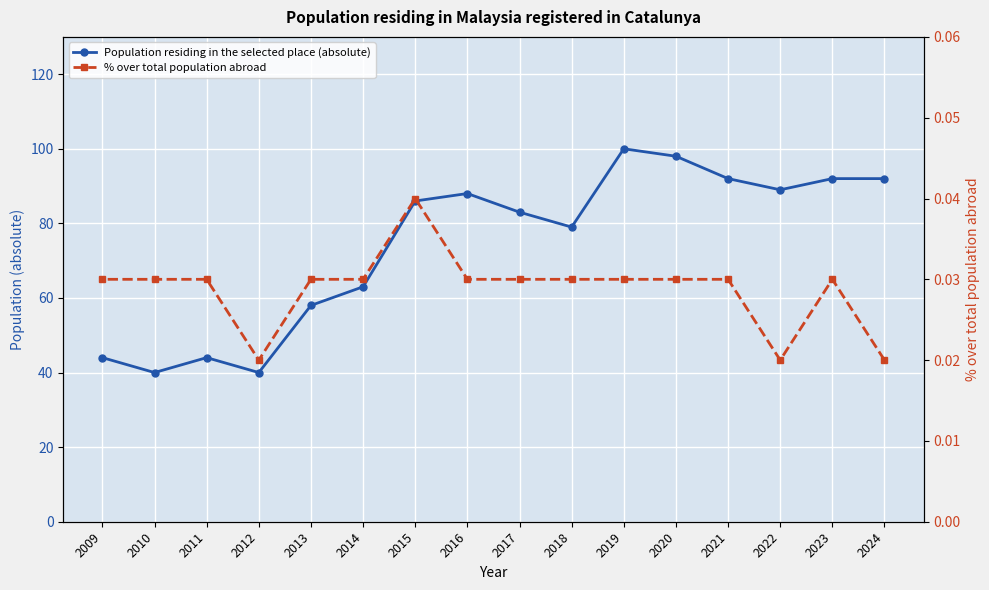

What is the difference between the highest and lowest values at 2023?

92.0